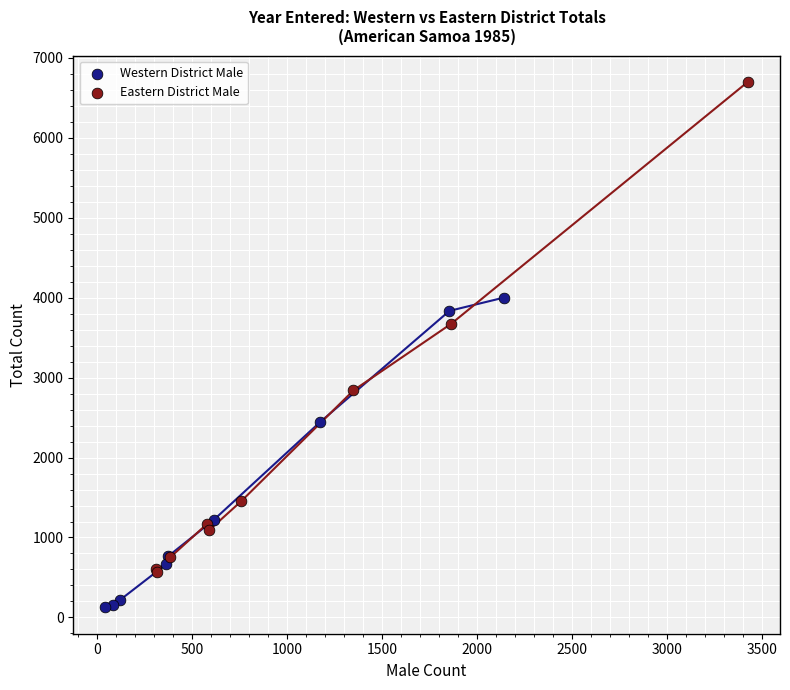

Which series has the largest Y range (max minus min)?

Eastern District Male